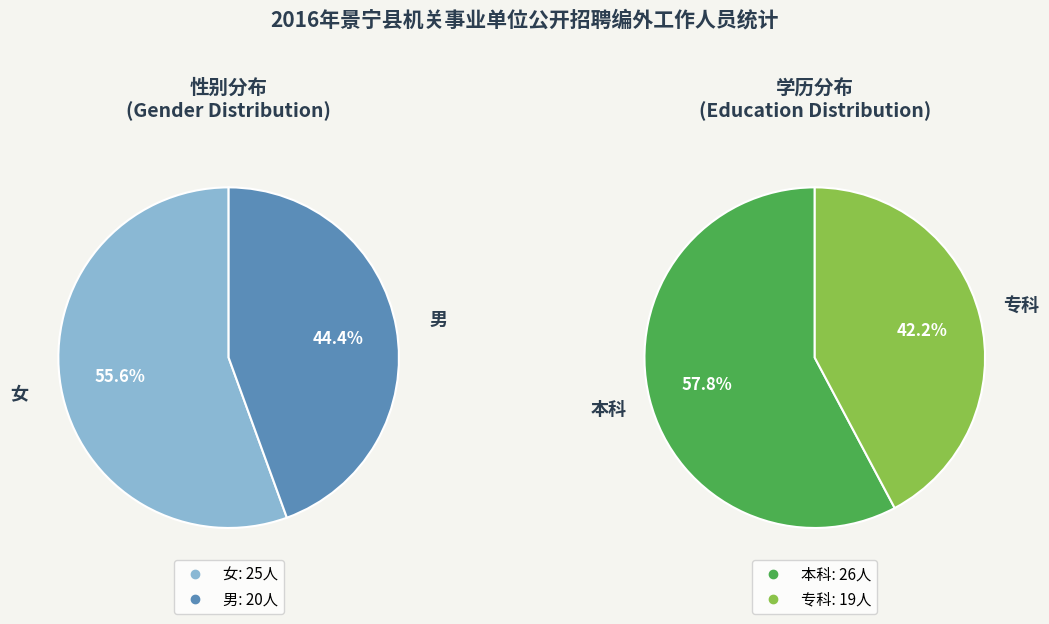

What percentage do 专科 and 本科 together represent?

100.0%